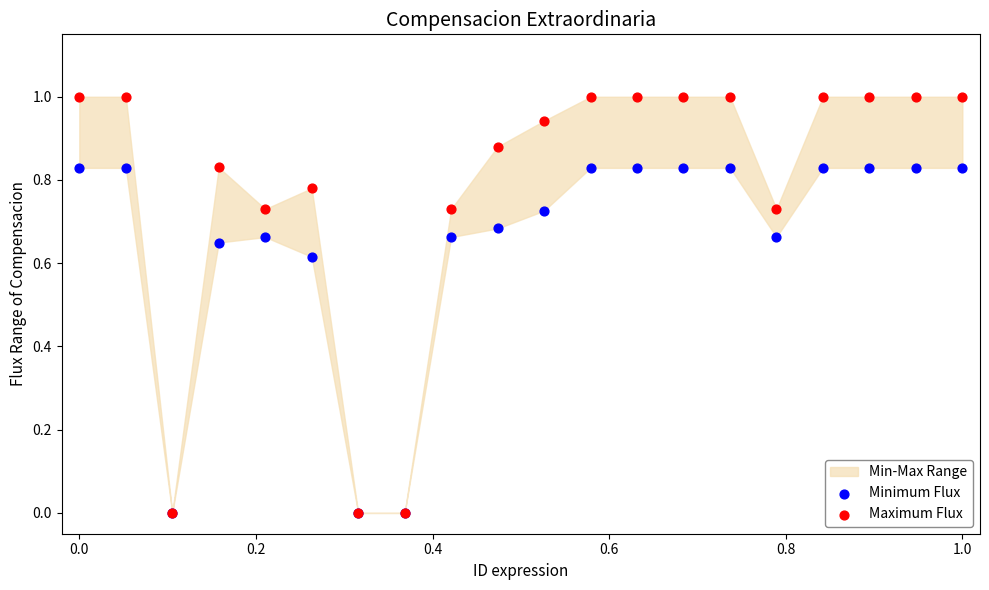

Which series contains the highest Y value?

Maximum Flux